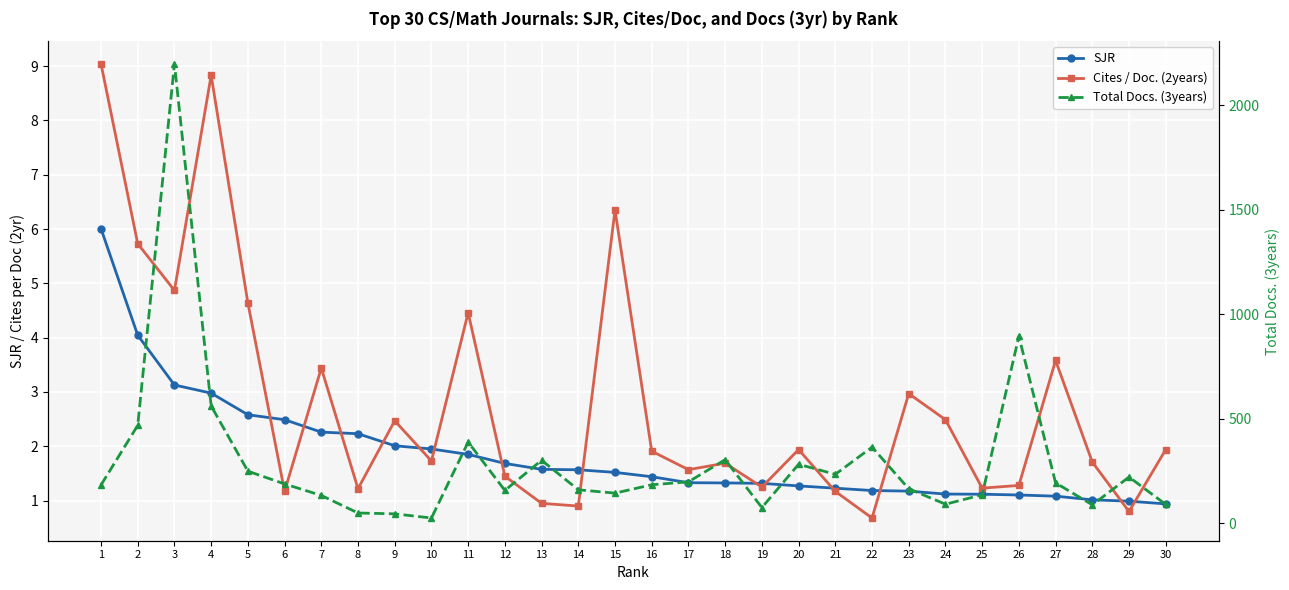

The value of SJR at 28 is 1.0. True or false?

True